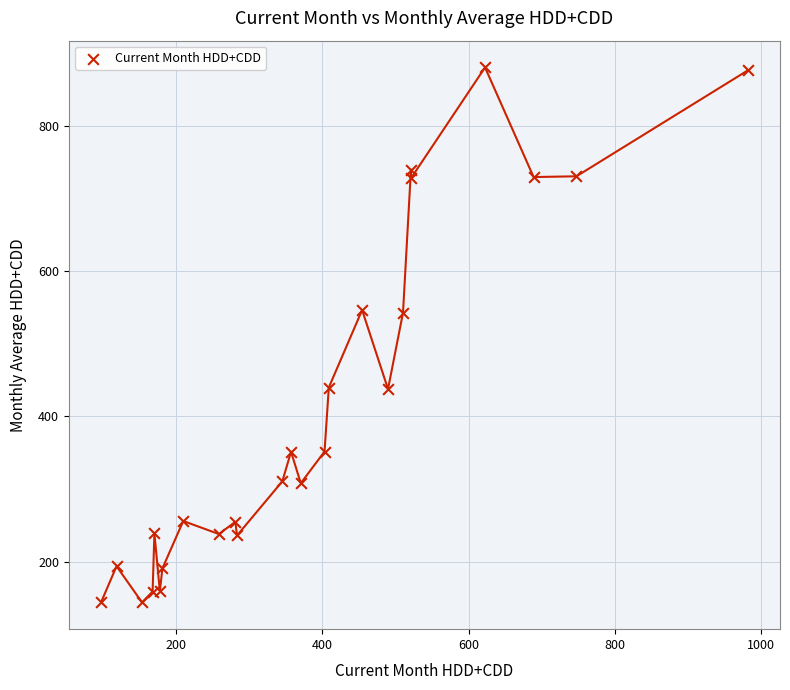

What is the range of X values (max minus min)?

883.5